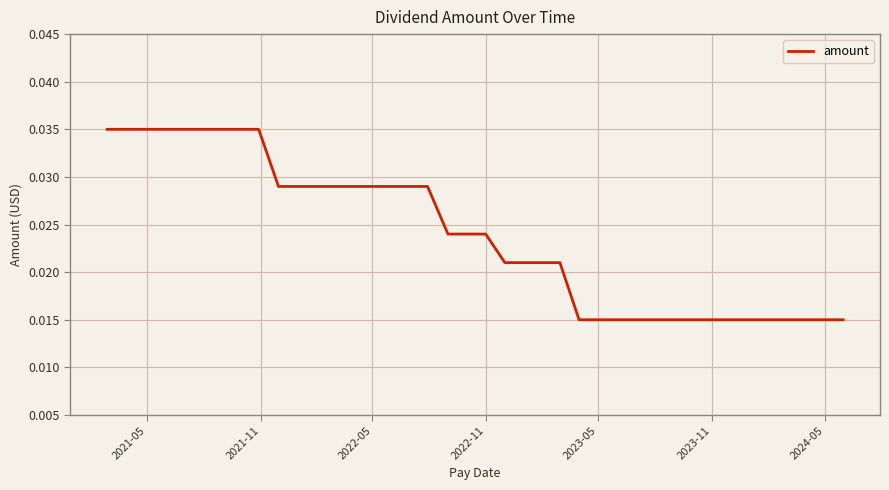

What is the label of the 40th point from the right?

2021-05